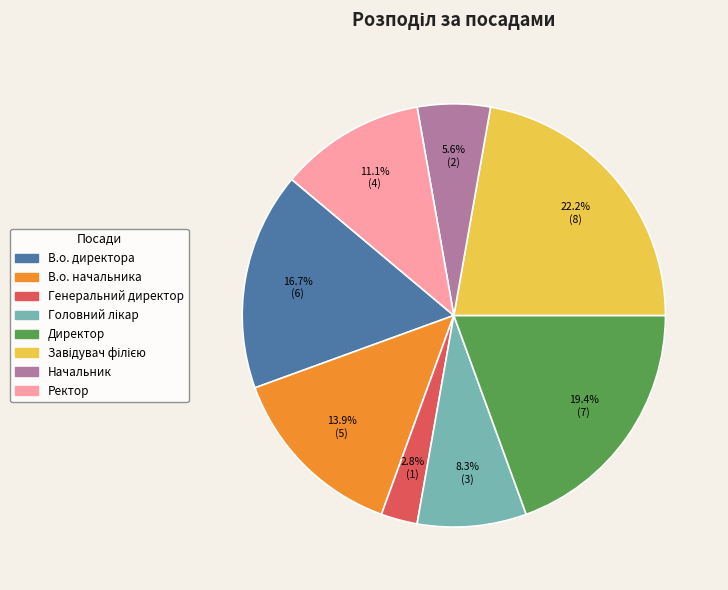

Which category has the smallest portion of the pie?

Генеральний директор